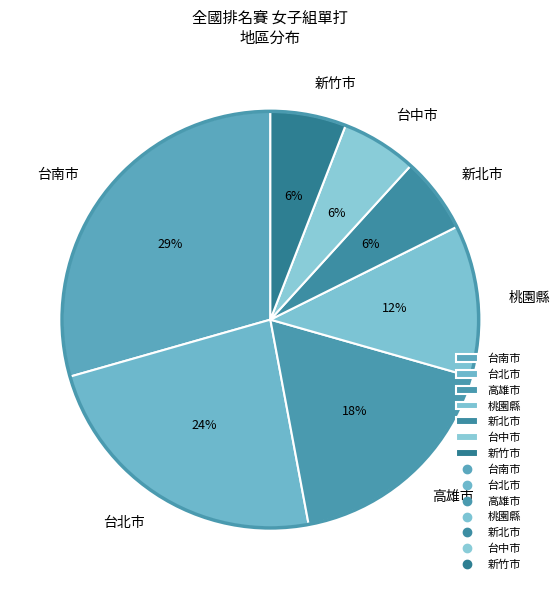

To the nearest percent, what portion does 新竹市 represent?

6%